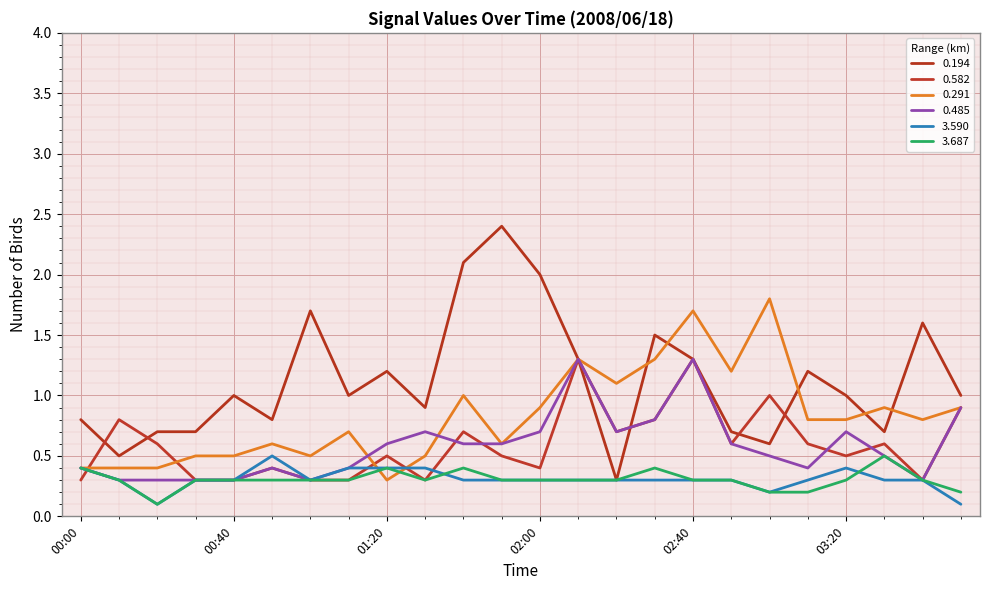

Reading left to right, what are all the values shown in this chart?

0.194: 0.8	0.5	0.7	0.7	1.0	0.8	1.7	1.0	1.2	0.9	2.1	2.4	2.0	1.3	0.3	1.5	1.3	0.7	0.6	1.2	1.0	0.7	1.6	1.0
0.582: 0.3	0.8	0.6	0.3	0.3	0.4	0.3	0.3	0.5	0.3	0.7	0.5	0.4	1.3	0.7	0.8	1.3	0.6	1.0	0.6	0.5	0.6	0.3	0.9
0.291: 0.4	0.4	0.4	0.5	0.5	0.6	0.5	0.7	0.3	0.5	1.0	0.6	0.9	1.3	1.1	1.3	1.7	1.2	1.8	0.8	0.8	0.9	0.8	0.9
0.485: 0.4	0.3	0.3	0.3	0.3	0.4	0.3	0.4	0.6	0.7	0.6	0.6	0.7	1.3	0.7	0.8	1.3	0.6	0.5	0.4	0.7	0.5	0.3	0.9
3.590: 0.4	0.3	0.1	0.3	0.3	0.5	0.3	0.4	0.4	0.4	0.3	0.3	0.3	0.3	0.3	0.3	0.3	0.3	0.2	0.3	0.4	0.3	0.3	0.1
3.687: 0.4	0.3	0.1	0.3	0.3	0.3	0.3	0.3	0.4	0.3	0.4	0.3	0.3	0.3	0.3	0.4	0.3	0.3	0.2	0.2	0.3	0.5	0.3	0.2